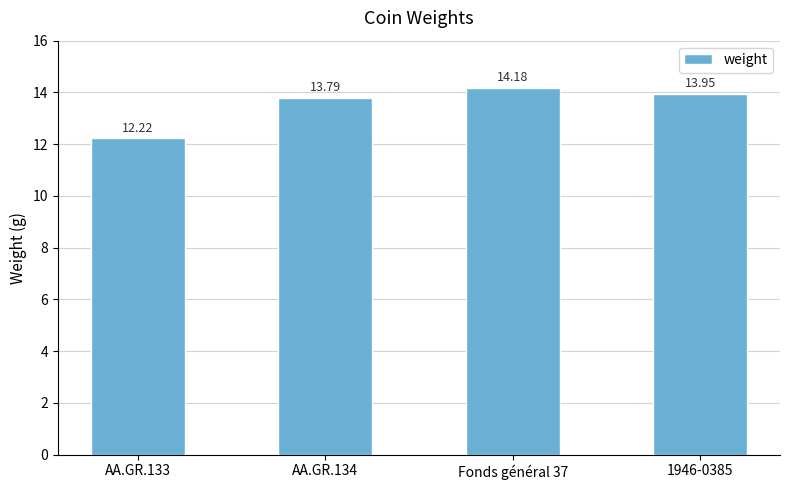

What is the change in value from AA.GR.134 to 1946-0385?

+0.2